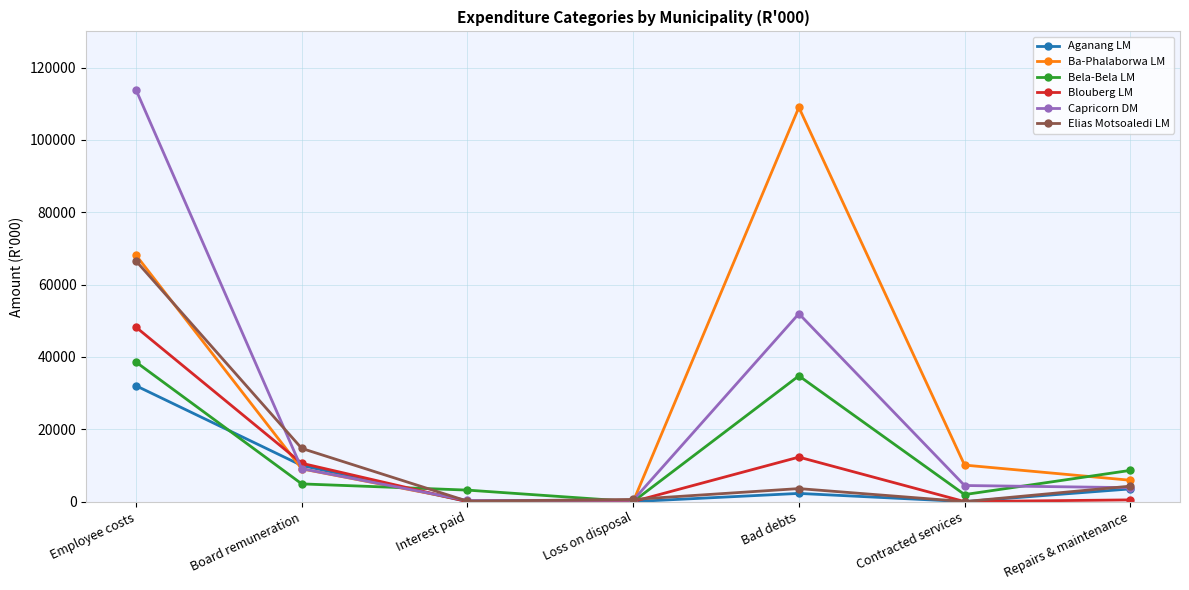

What is the maximum value for Bela-Bela LM?

38565